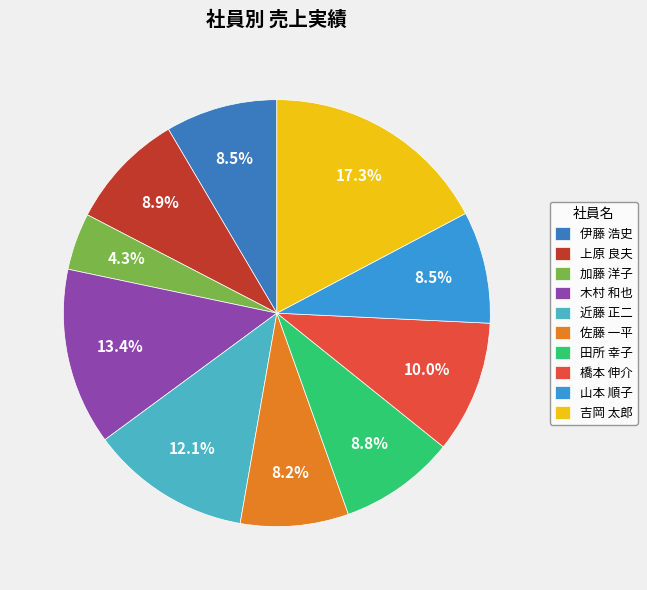

Which slice is the largest?

吉岡 太郎